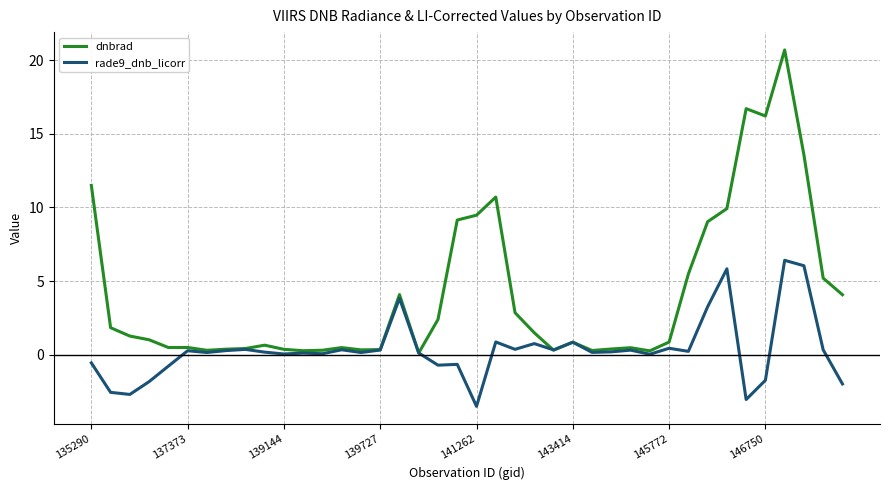

In rade9_dnb_licorr, how many points are higher than both neighbors (excluding endpoints)?

13